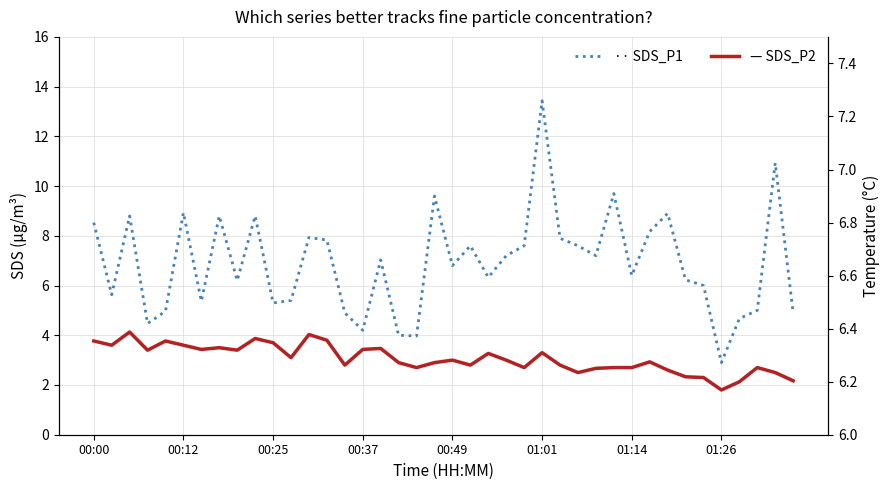

Between 19 and 20, which series saw the biggest shift?

SDS_P1